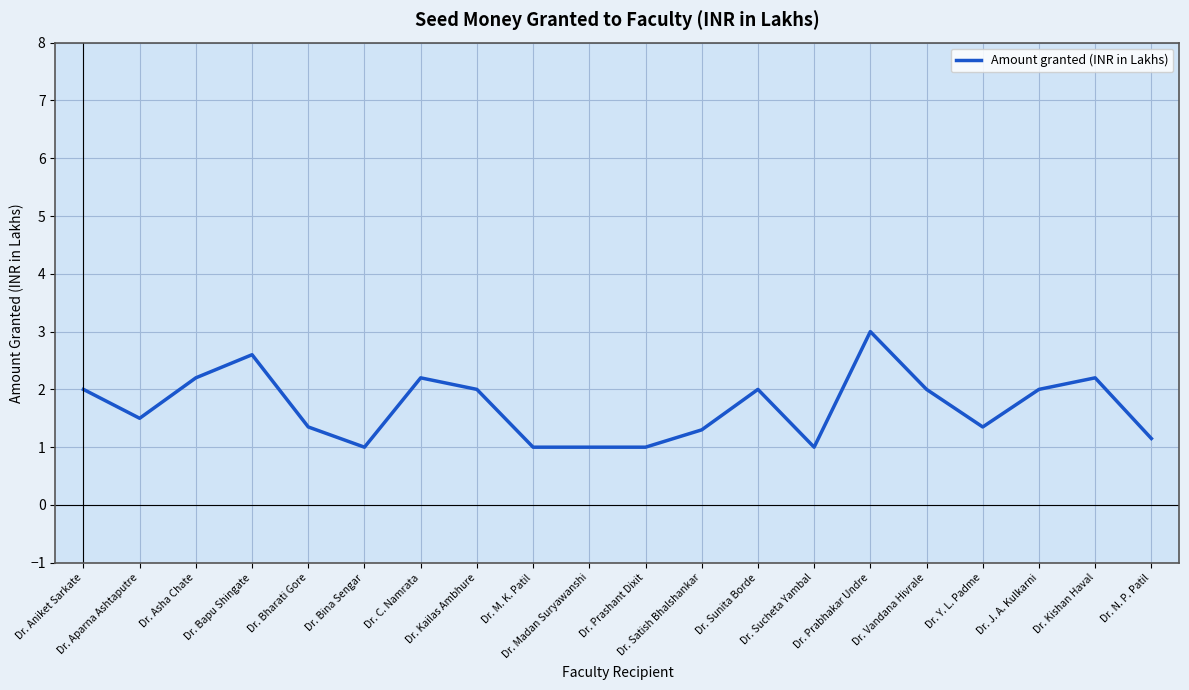

What is the minimum value shown in the chart?

1.0